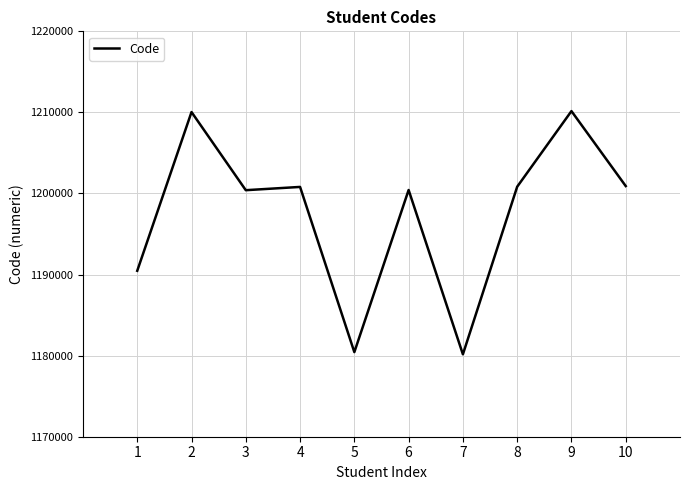

What is the change in value from 2 to 10?

-9128